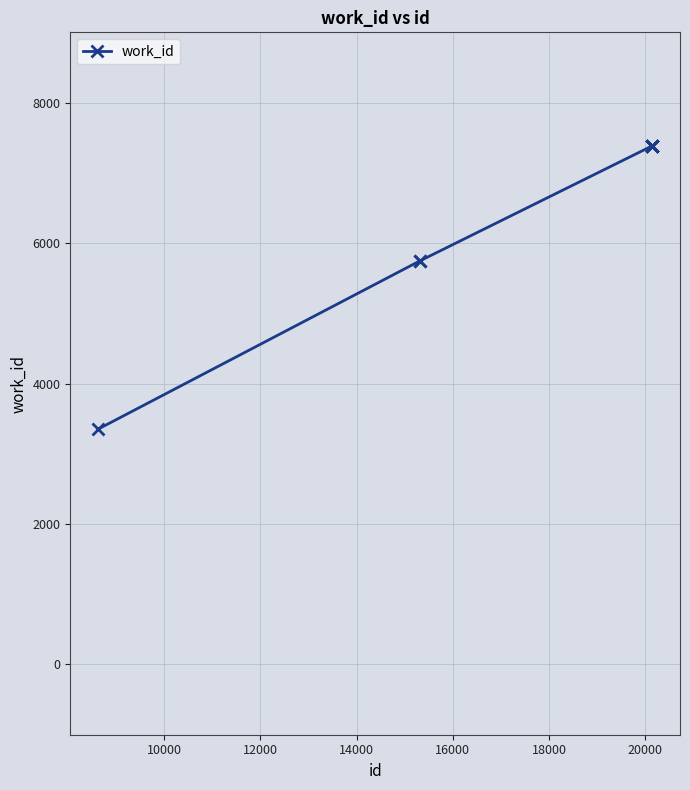

What is the maximum value shown in the chart?

7382